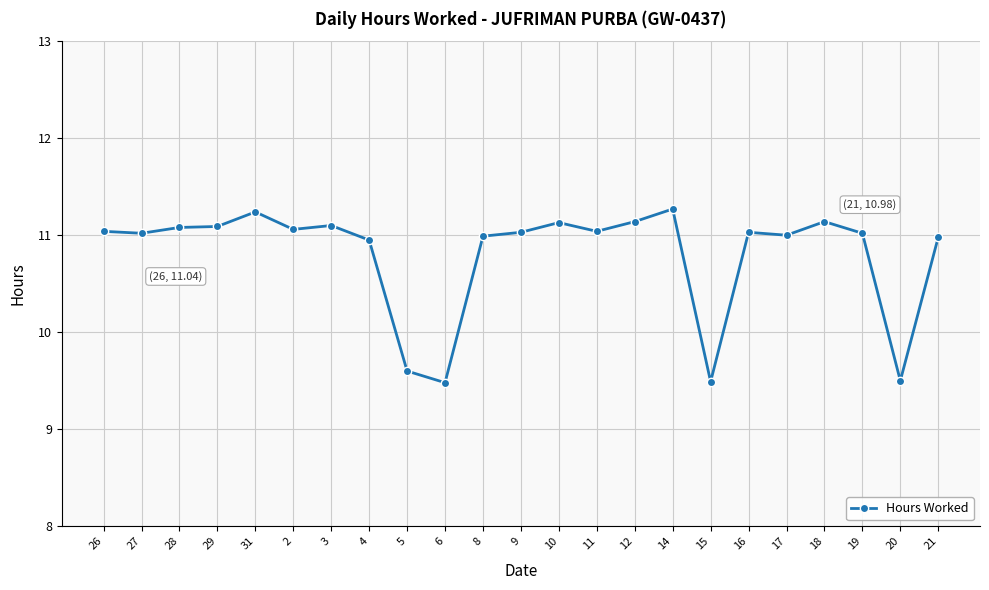

True or false: there are more than 0 points higher than both neighbors.

True